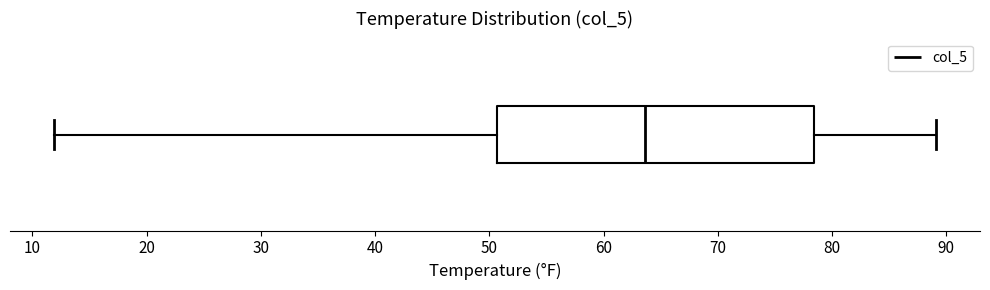

Where is the left edge of the box on the x-axis? The values are not printed on the chart, so give them approximately, as read against the axis.

51